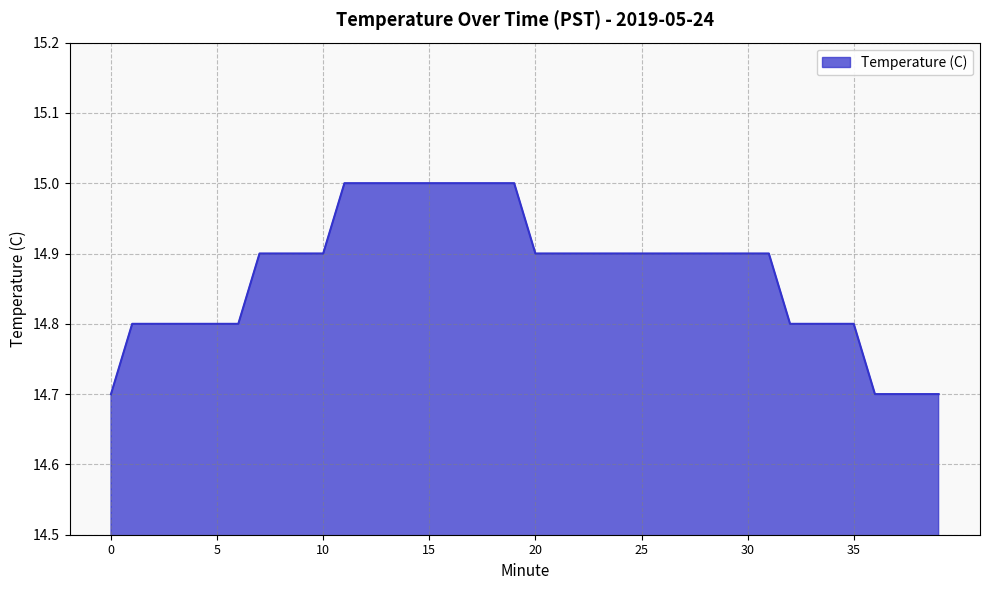

Reading left to right, list all the values displayed in this chart.

14.7	14.8	14.8	14.8	14.8	14.8	14.8	14.9	14.9	14.9	14.9	15.0	15.0	15.0	15.0	15.0	15.0	15.0	15.0	15.0	14.9	14.9	14.9	14.9	14.9	14.9	14.9	14.9	14.9	14.9	14.9	14.9	14.8	14.8	14.8	14.8	14.7	14.7	14.7	14.7